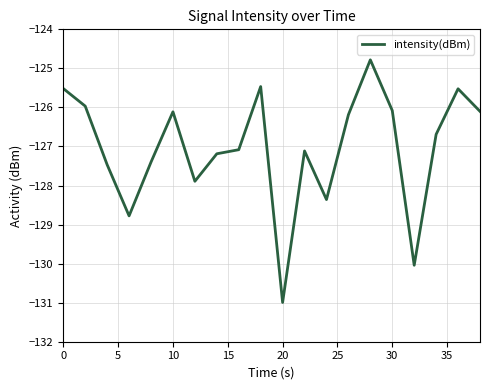

What is the maximum value shown in the chart?

-124.8